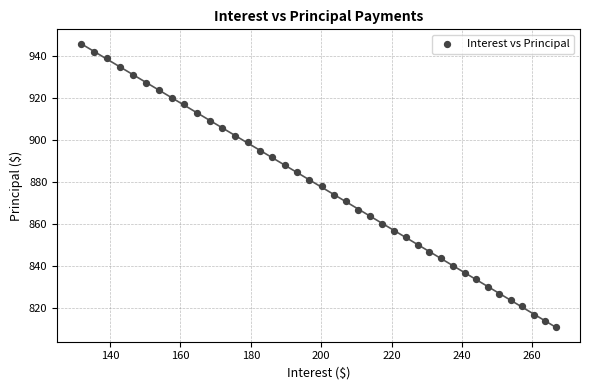

What is the range of Y values (max minus min)?

135